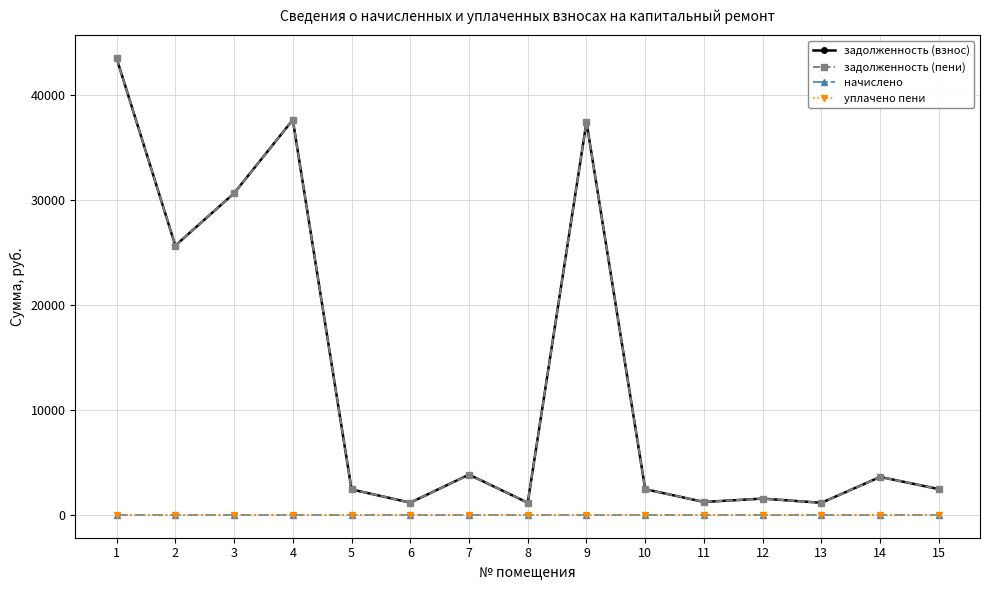

What is the sum of all задолженность (пени) values?

195703.5